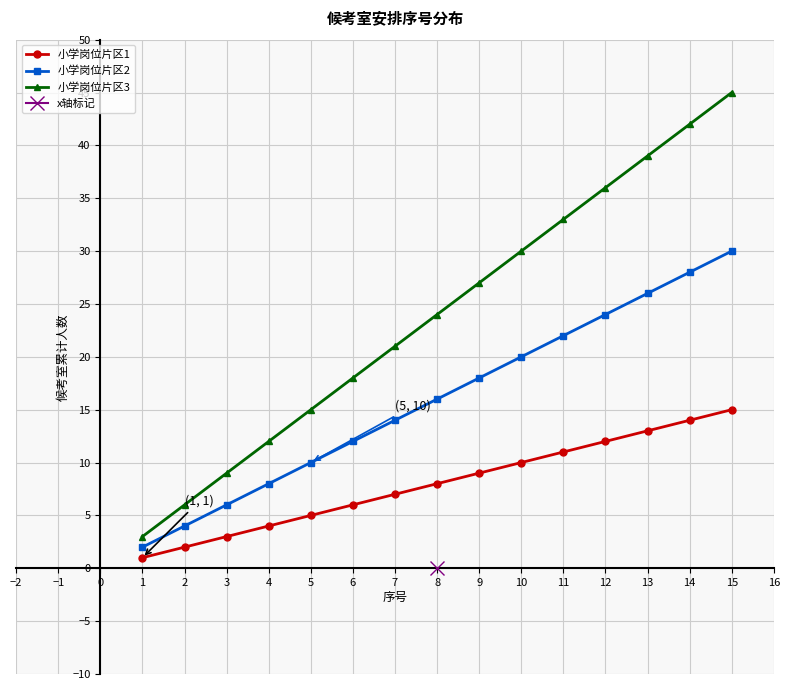

Is it true that 小学岗位片区3 equals 5 at 1?

False